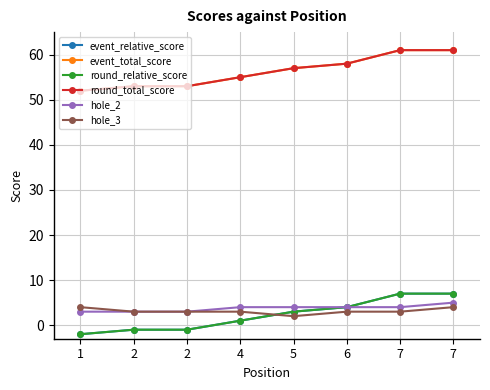

Which has a higher value, 6 or 7?

7